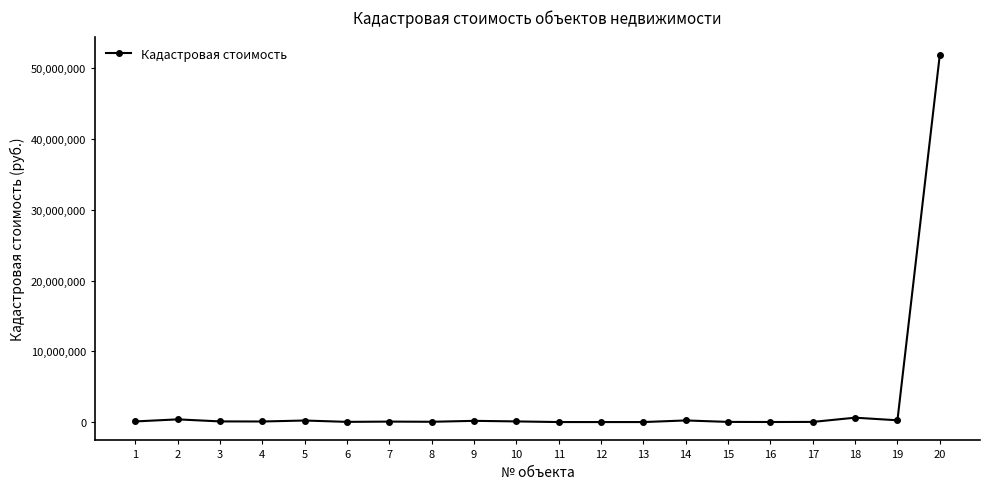

Approximately how many times larger is the value at 12 compared to 14?

0.1